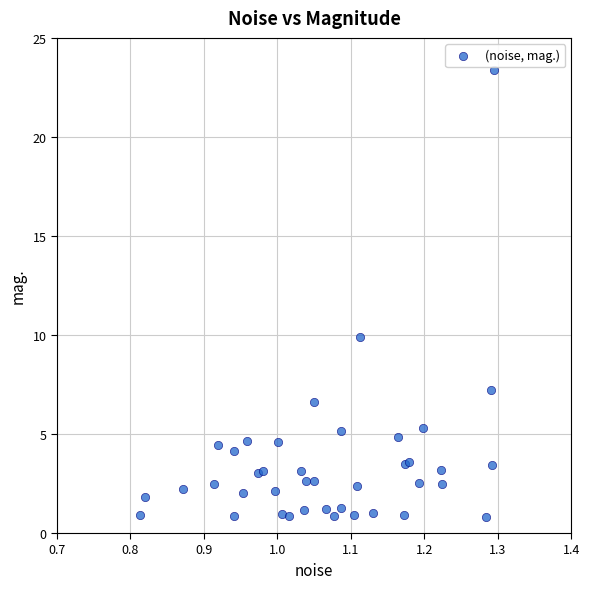

What Y value in the scatter plot is closest to 12?

9.9